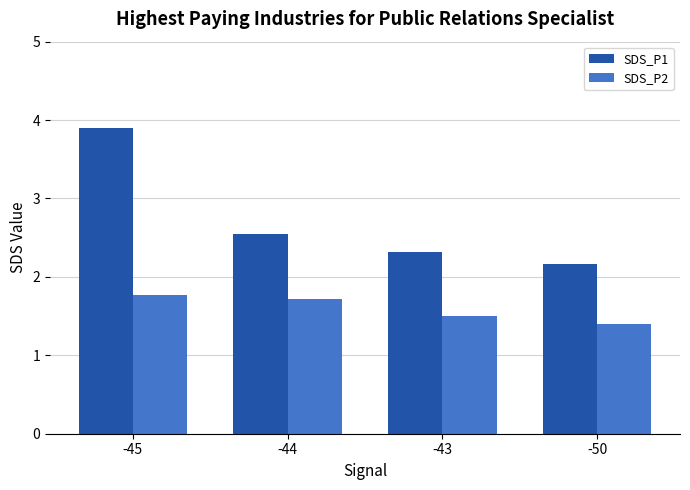

At which category is the sum across all series the highest?

-45